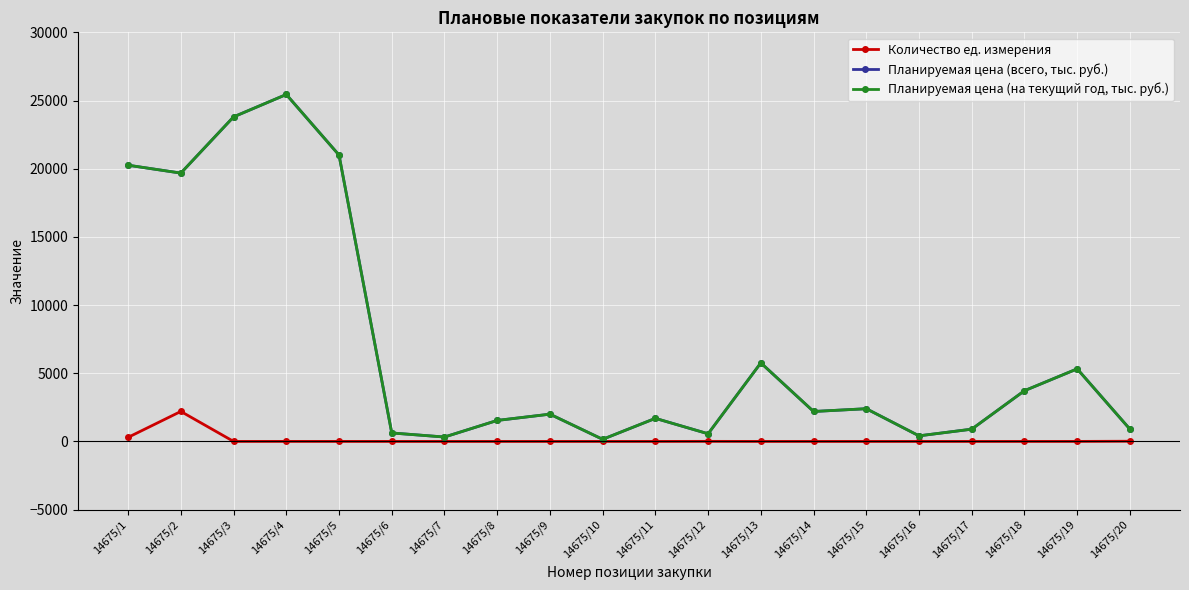

Which category has the highest value across all series?

14675/4